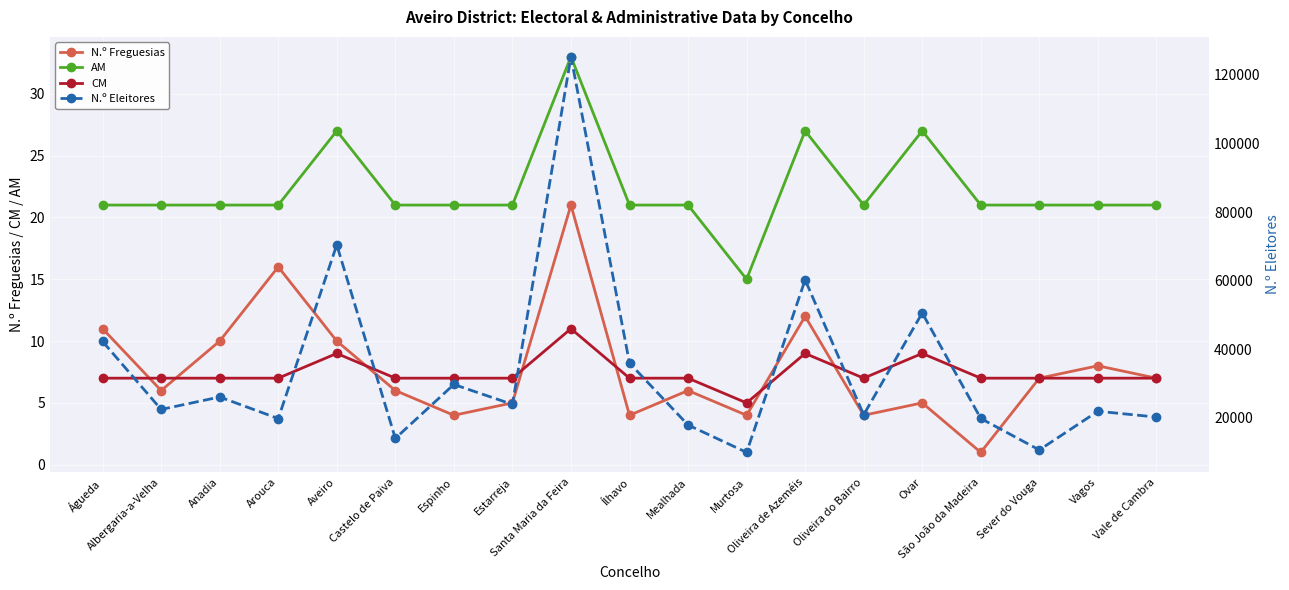

Count the CM values in the range 7 to 8.

14